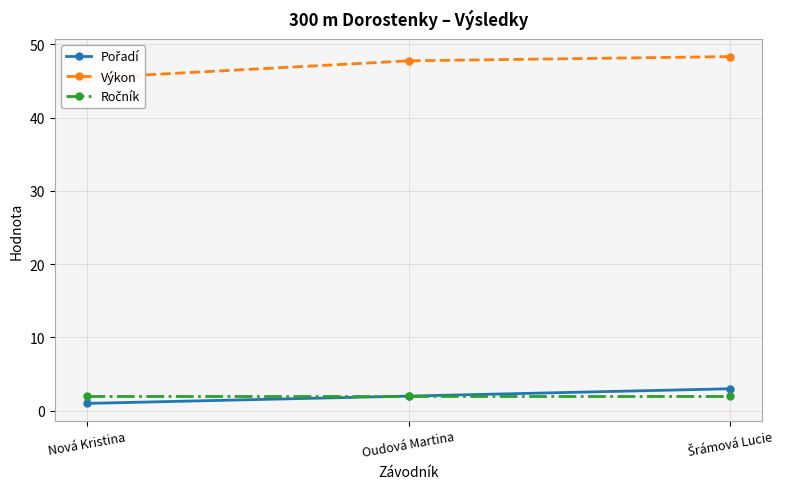

List the series in order of their peak value, lowest first.

Ročník, Pořadí, Výkon